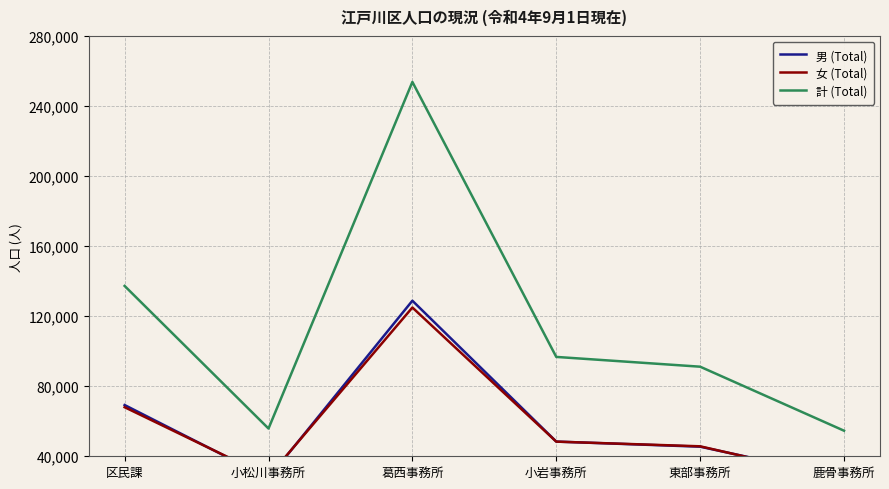

Between 鹿骨事務所 and 区民課, which is larger?

区民課